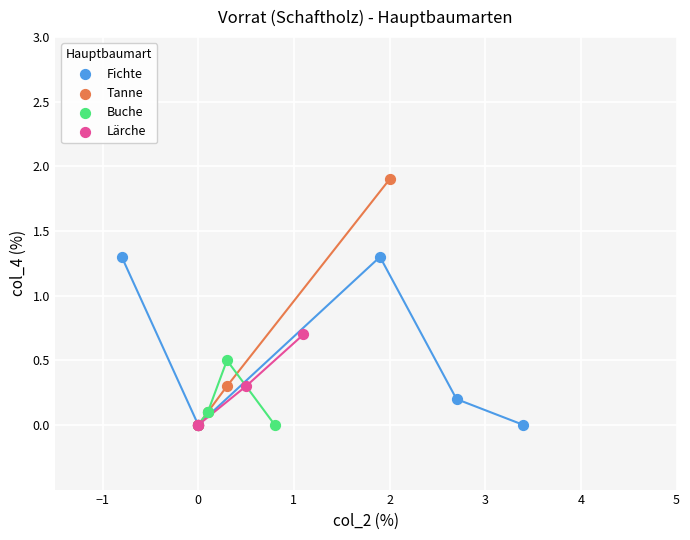

Which series contains the highest Y value?

Tanne